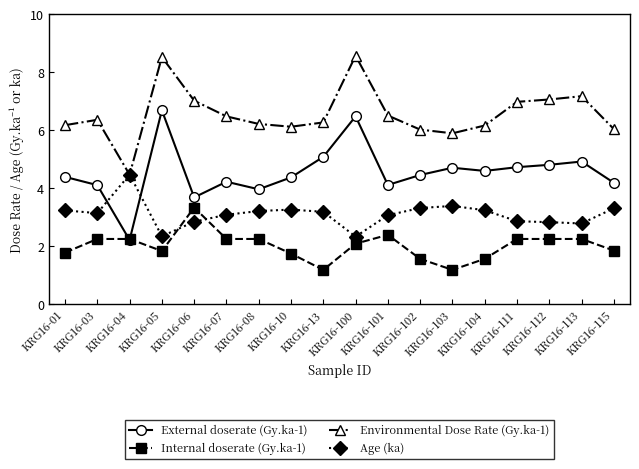

What is the lowest value of the Age (ka) series?

2.3